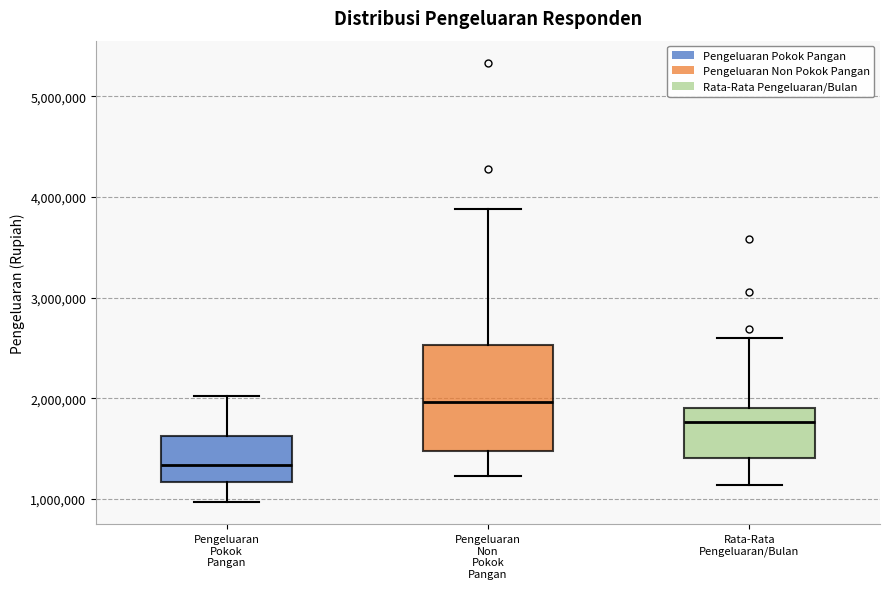

Reading left to right, read every box against the y-axis: the position of its median line, the range the box covers, and the ends of its whiskers. The values are not printed on the chart, so give them approximately, as read against the axis.

Pengeluaran Pokok Pangan: median 1300000, box 1200000 to 1600000, whiskers 1000000 to 2000000
Pengeluaran Non Pokok Pangan: median 2000000, box 1500000 to 2500000, whiskers 1200000 to 3900000
Rata-Rata Pengeluaran/Bulan: median 1800000, box 1400000 to 1900000, whiskers 1100000 to 2600000